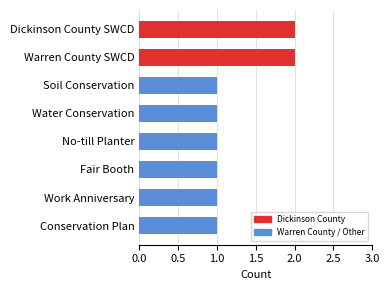

The value at Conservation Plan is 0. True or false?

False